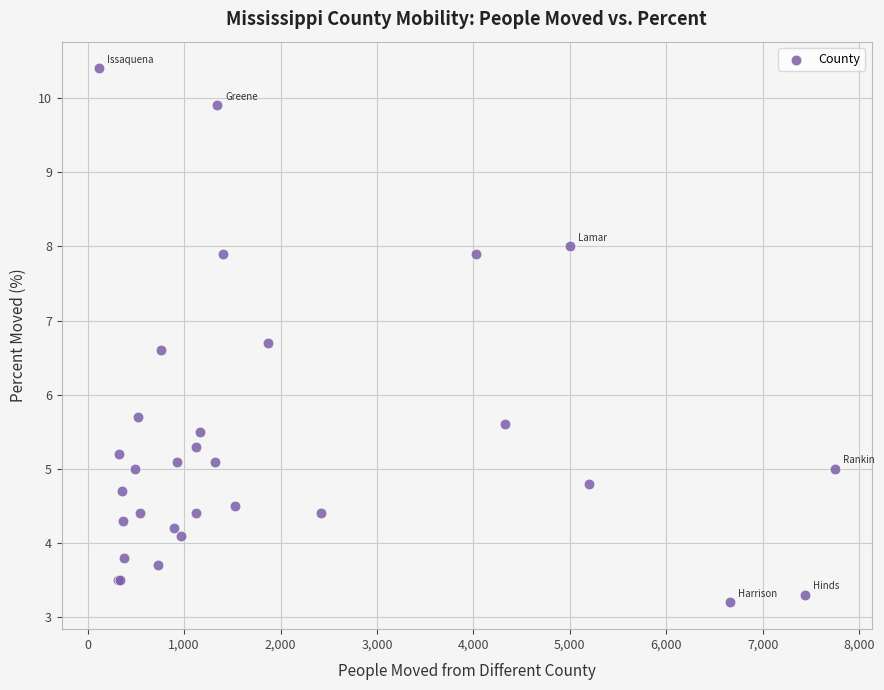

What Y value in the scatter plot is closest to 6?

5.7